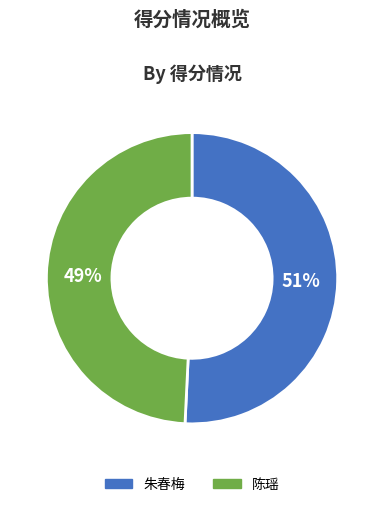

Approximately how many times larger is the value at 朱春梅 compared to 陈瑶?

1.0